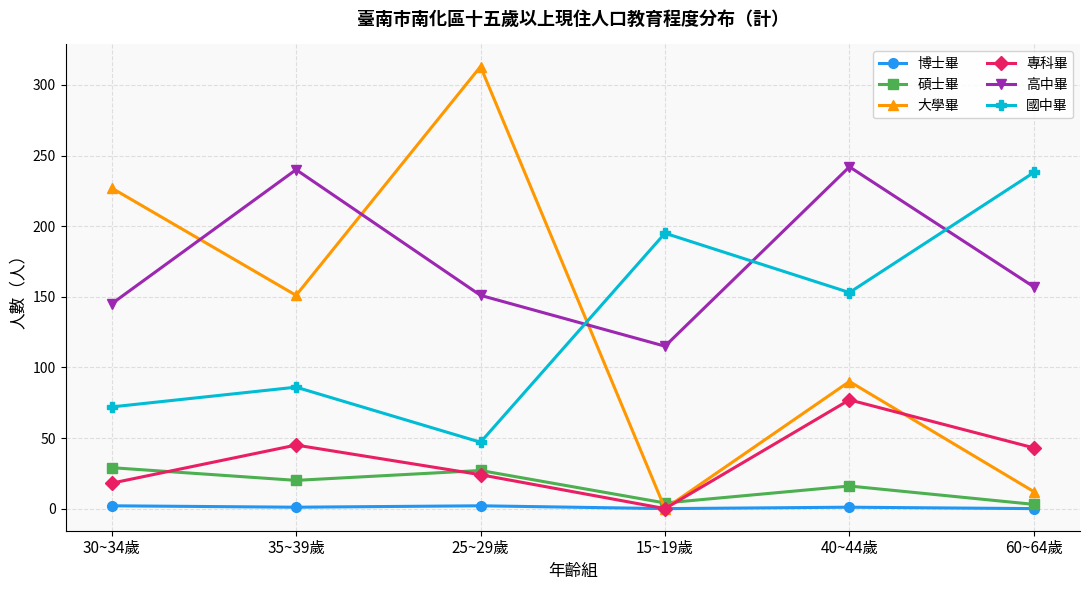

In 國中畢, how many points are higher than both neighbors (excluding endpoints)?

2